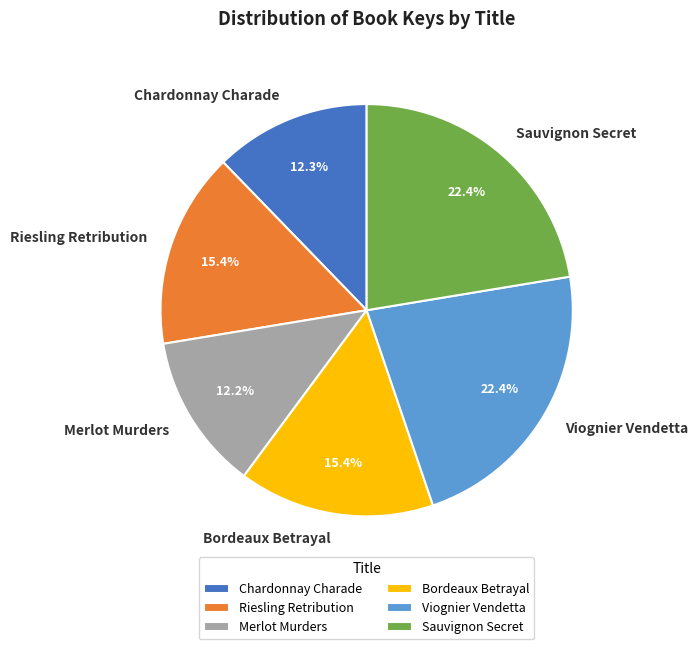

To the nearest percent, what percentage of the pie is Merlot Murders?

12%